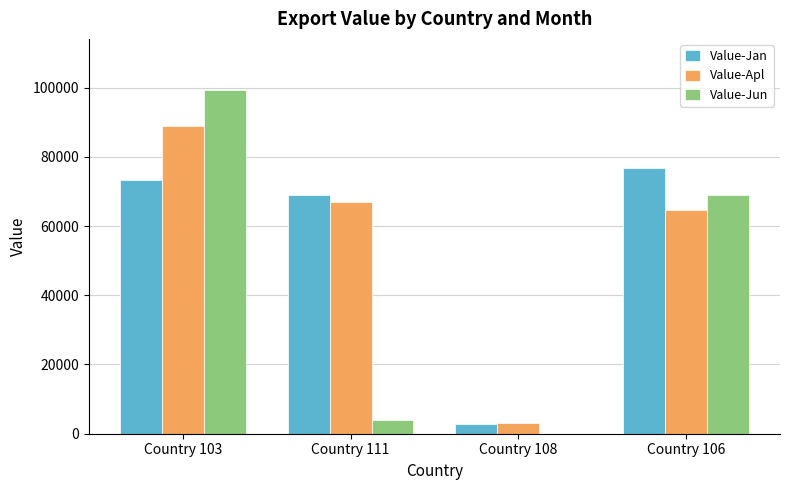

Between Country 111 and Country 106, which series saw the biggest shift?

Value-Jun